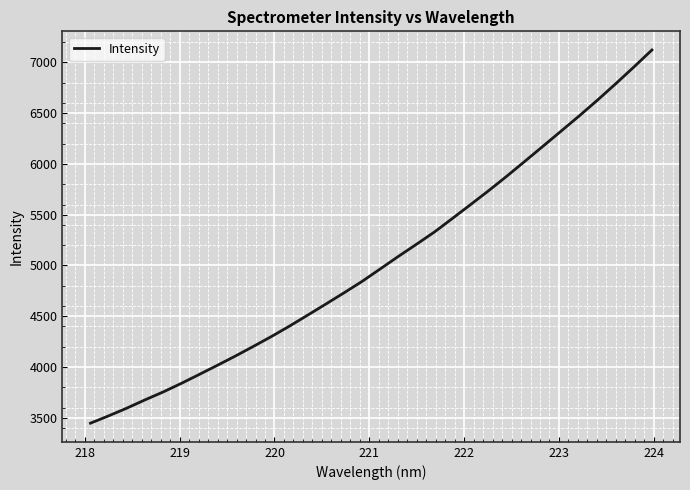

What is the difference between the maximum and minimum values?

3674.2